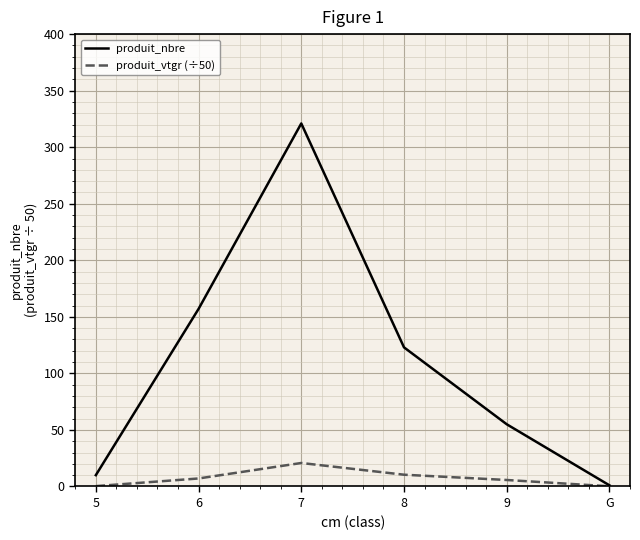

Which series has the largest total across all categories?

produit_nbre